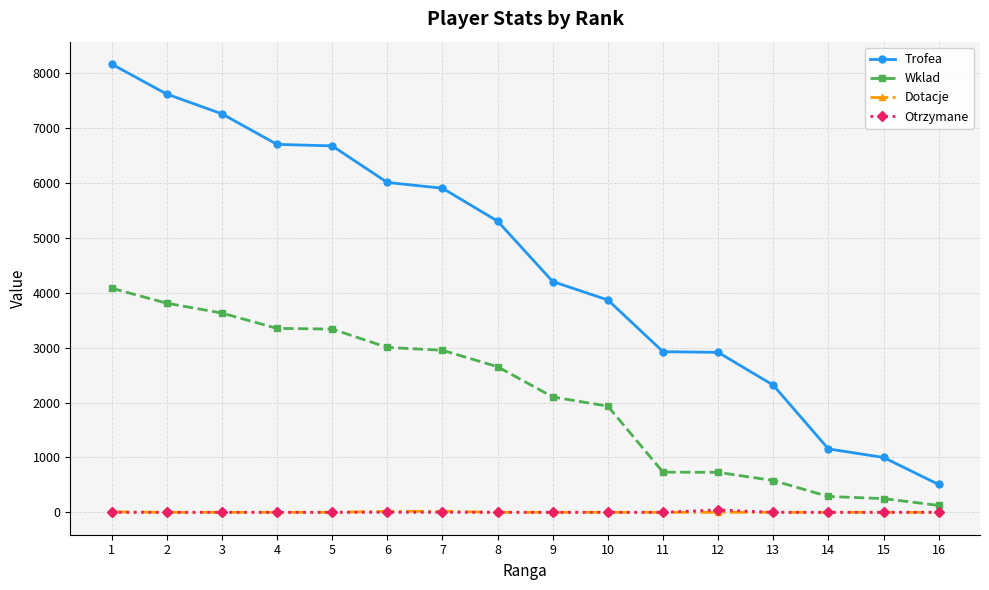

True or false: Trofea and Dotacje cross at least once.

False